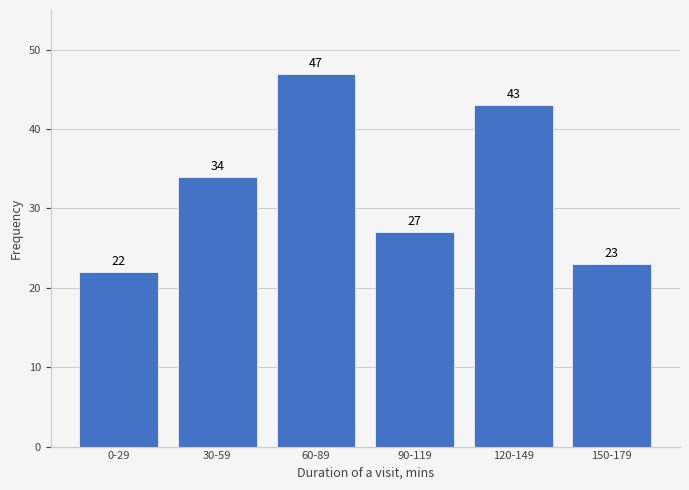

Reading right to left, what are all the values shown in this chart?

23	43	27	47	34	22